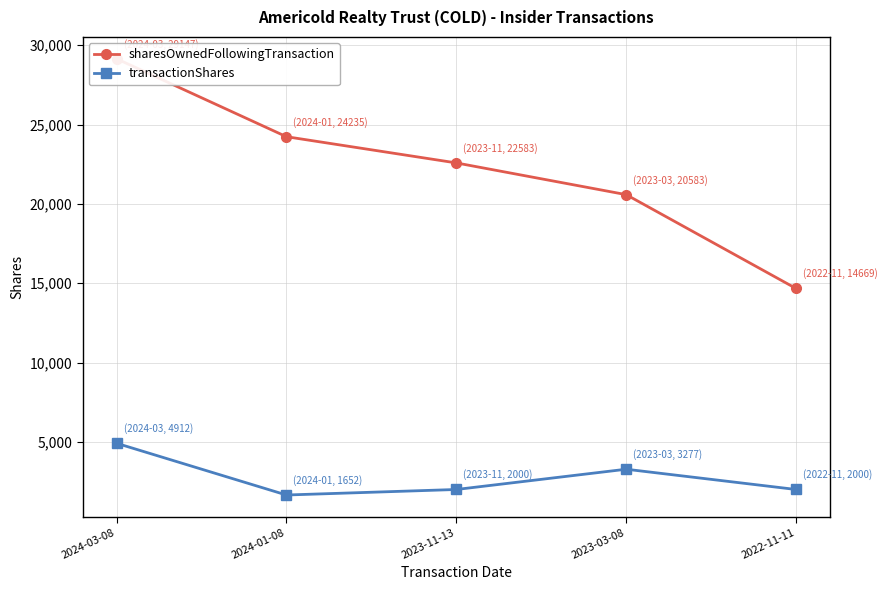

Which series has the largest total across all categories?

sharesOwnedFollowingTransaction